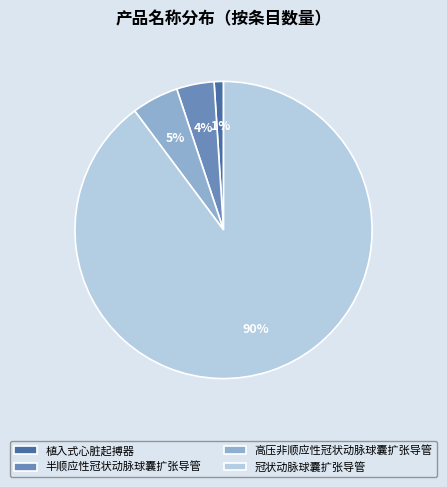

Is it true that 半顺应性冠状动脉球囊扩张导管 is 4% of the pie?

True